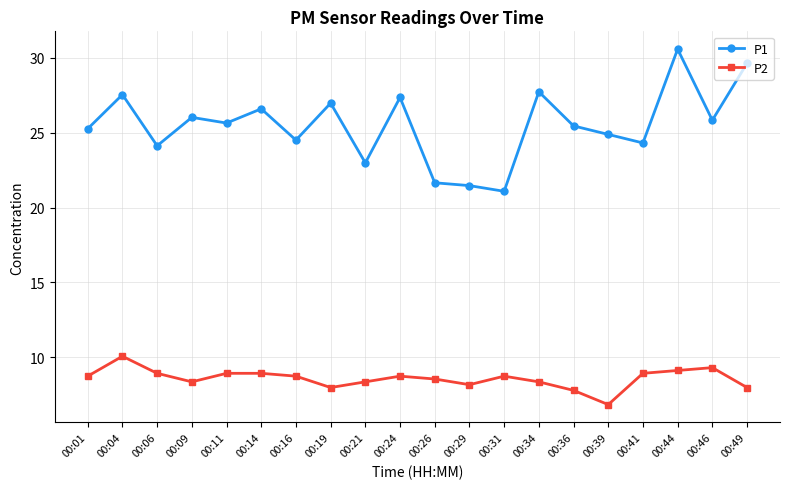

True or false: P1 and P2 intersect in this chart.

False